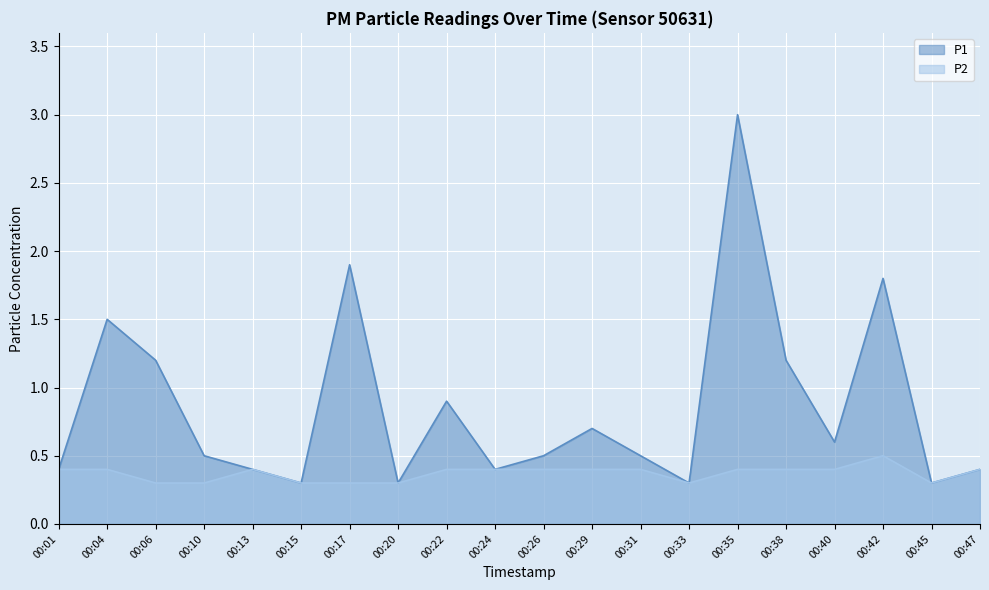

What is the average value of the P1 series?

0.9